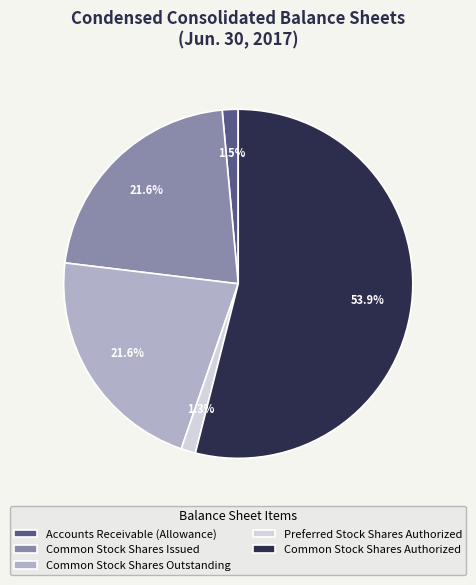

Approximately how many times larger is the value at Common Stock Shares Authorized compared to Common Stock Shares Issued?

2.5